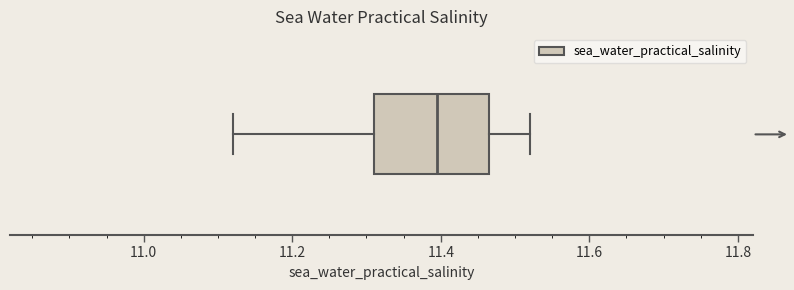

Read this box plot against the x-axis: the position of the median line, the range covered by the box, and the ends of both whiskers. The values are not printed on the chart, so give them approximately, as read against the axis.

median 11.40, box 11.32 to 11.46, whiskers 11.12 to 11.52